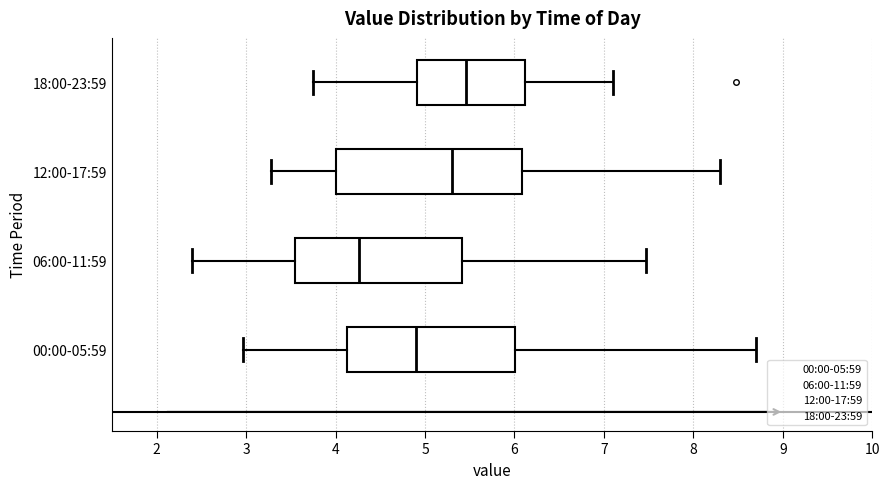

Reading bottom to top, read every box against the x-axis: the position of its median line, the range the box covers, and the ends of its whiskers. The values are not printed on the chart, so give them approximately, as read against the axis.

00:00-05:59: median 4.9, box 4.1 to 6.0, whiskers 3.0 to 8.7
06:00-11:59: median 4.3, box 3.5 to 5.4, whiskers 2.4 to 7.5
12:00-17:59: median 5.3, box 4.0 to 6.1, whiskers 3.3 to 8.3
18:00-23:59: median 5.5, box 4.9 to 6.1, whiskers 3.8 to 7.1